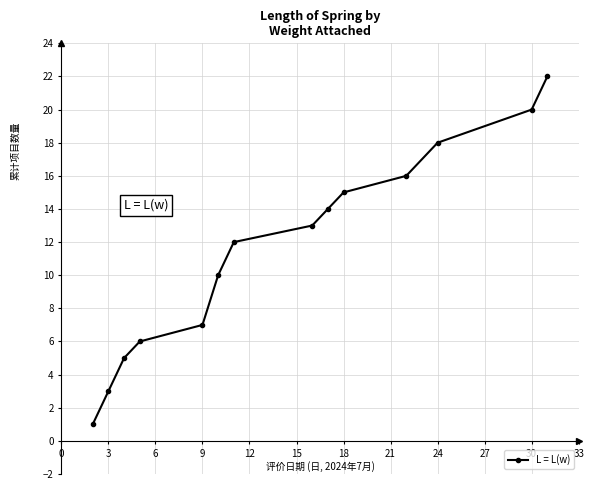

What is the sum of all values?

162